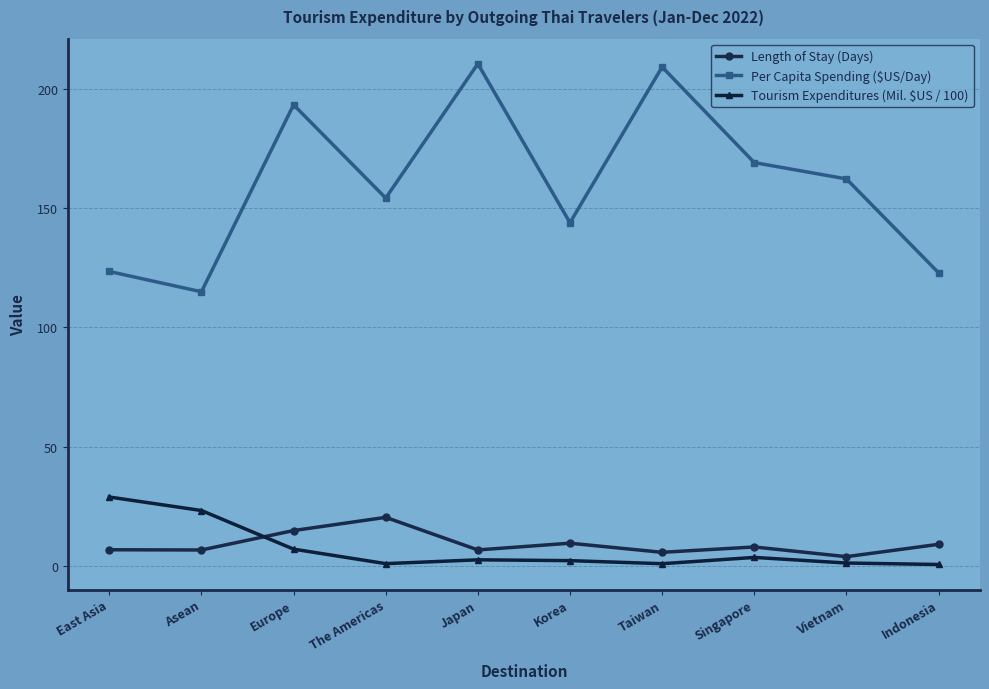

True or false: Per Capita Spending ($US/Day) has more than 2 points higher than both neighbors.

True